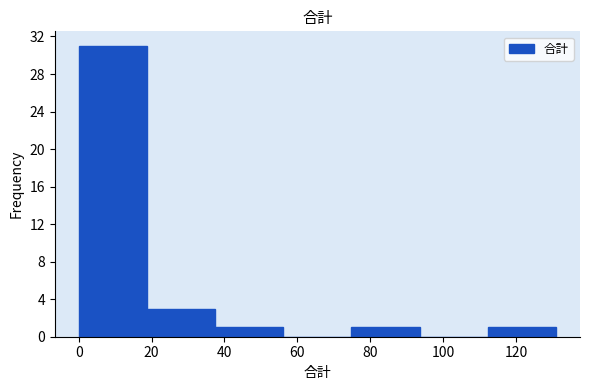

Reading left to right, list every bar in this chart as the range it spans on the x-axis followed by its height. Neither the bar edges nor the heights are printed on the chart, so give them approximately, as read against the axes.

0 to 18: 31
18 to 38: 3
38 to 56: 1
56 to 74: 0
74 to 94: 1
94 to 112: 0
112 to 132: 1